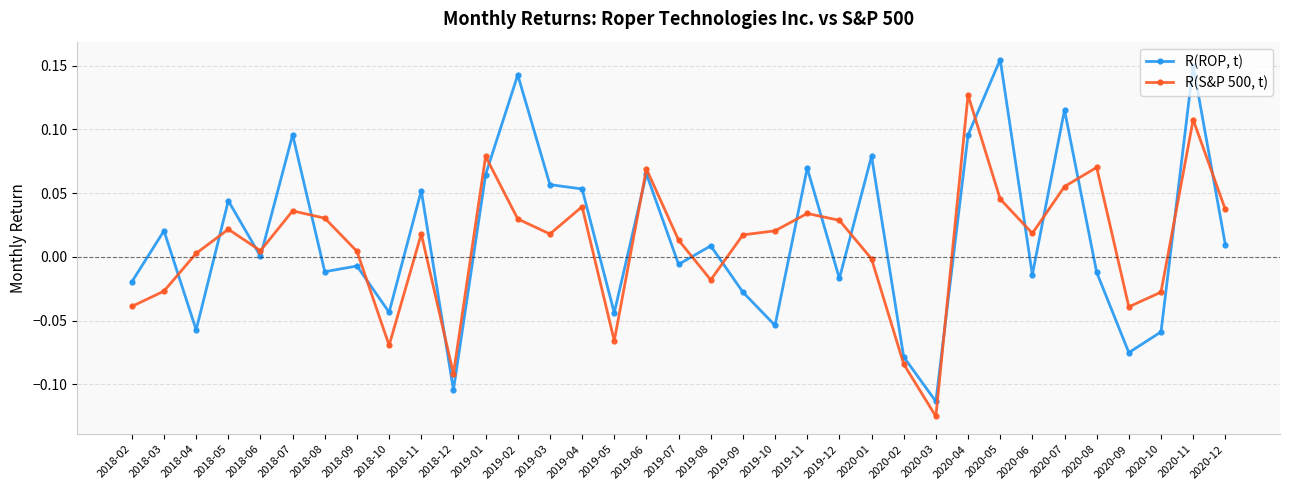

Count the number of categories in the chart.

35